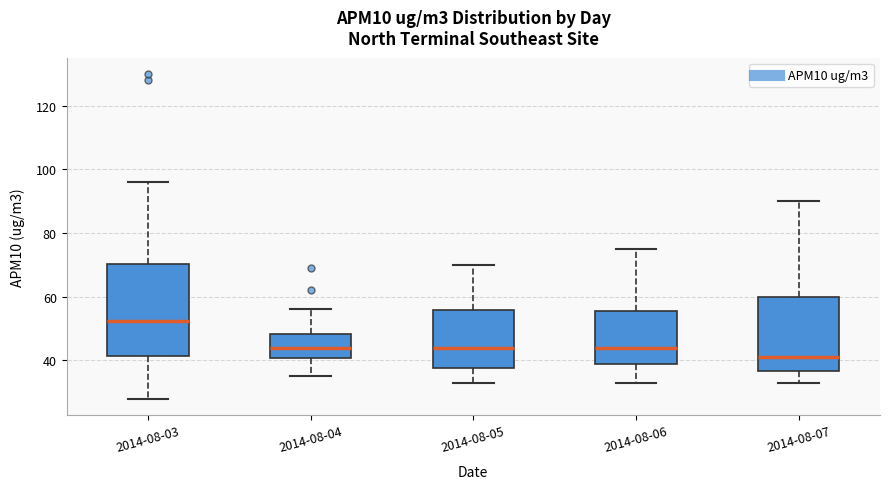

Reading left to right, read every box against the y-axis: the position of its median line, the range the box covers, and the ends of its whiskers. The values are not printed on the chart, so give them approximately, as read against the axis.

2014-08-03: median 52, box 42 to 70, whiskers 28 to 96
2014-08-04: median 44, box 40 to 48, whiskers 36 to 56
2014-08-05: median 44, box 38 to 56, whiskers 34 to 70
2014-08-06: median 44, box 38 to 56, whiskers 34 to 76
2014-08-07: median 42, box 36 to 60, whiskers 34 to 90